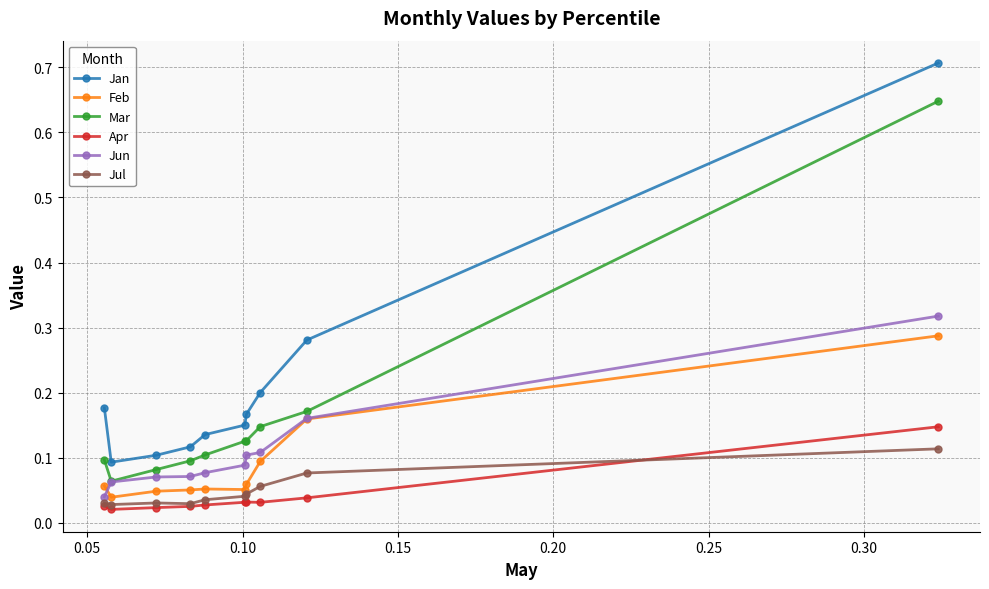

True or false: Jan and Apr cross at least once.

False